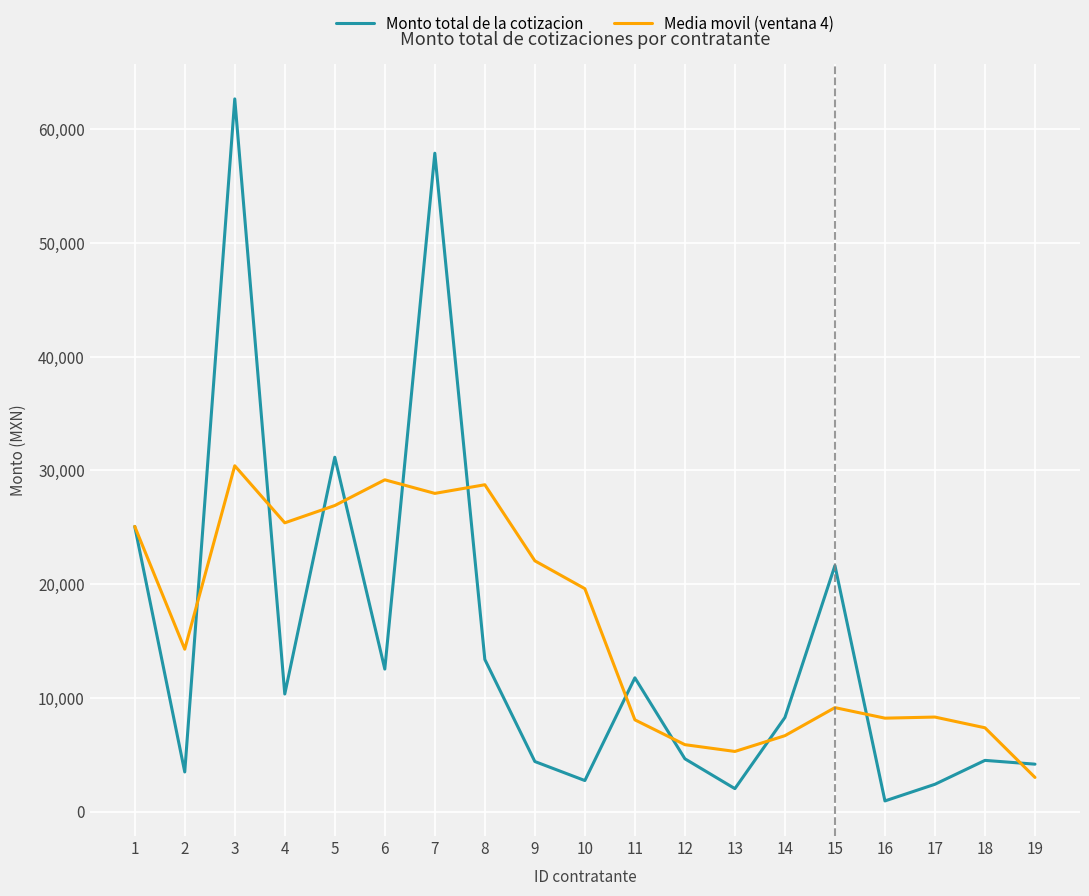

True or false: Media movil (ventana 4) has a value of 14278.4 at 2.

True